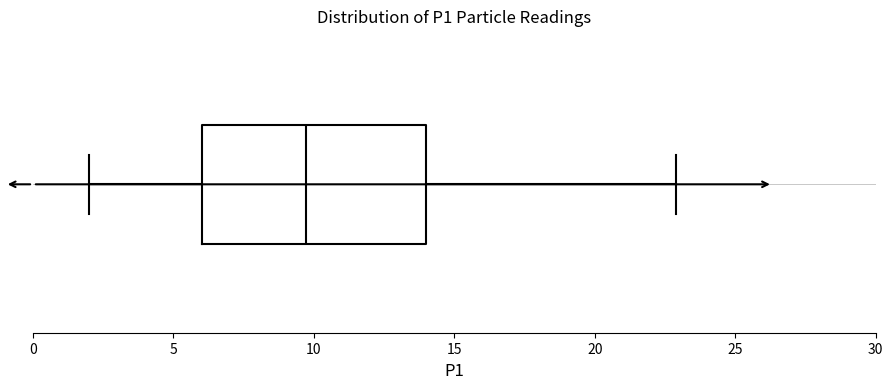

Read this box plot against the x-axis: the position of the median line, the range covered by the box, and the ends of both whiskers. The values are not printed on the chart, so give them approximately, as read against the axis.

median 9.5, box 6.0 to 14.0, whiskers 2.0 to 23.0